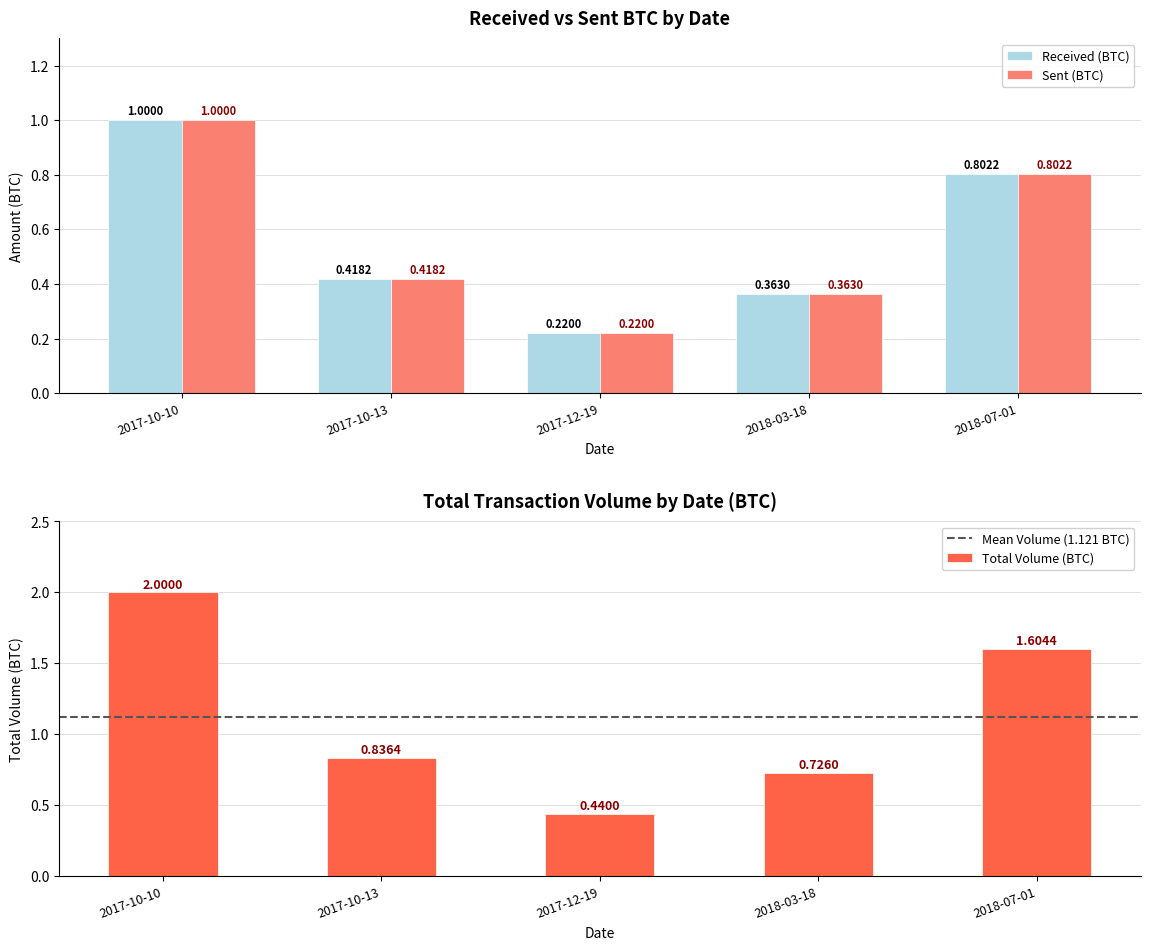

At 2018-07-01, list the series in order from smallest to largest.

Received (BTC), Sent (BTC)